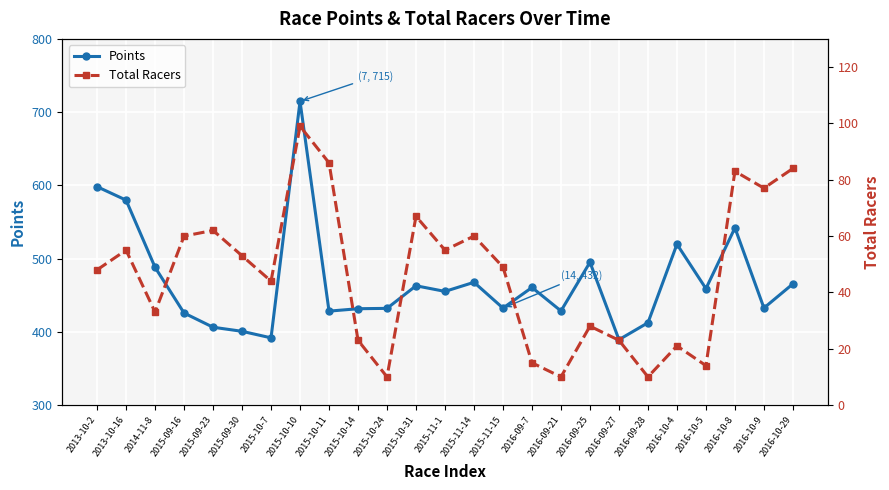

The Points series shows 563.6 at 2015-09-23. True or false?

False